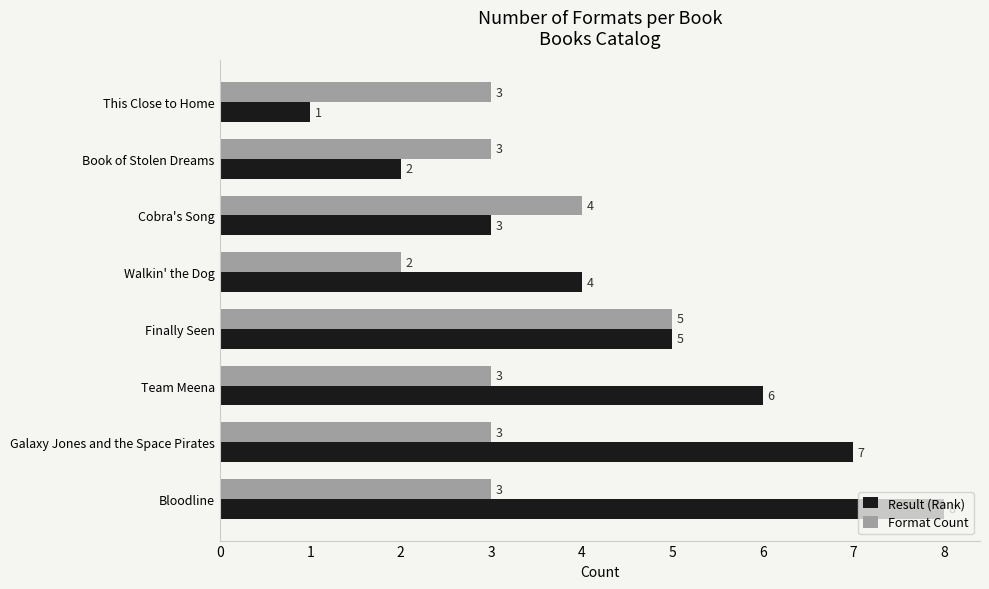

List the labels in order of Result (Rank) value, largest first.

Bloodline, Galaxy Jones and the Space Pirates, Team Meena, Finally Seen, Walkin' the Dog, Cobra's Song, Book of Stolen Dreams, This Close to Home